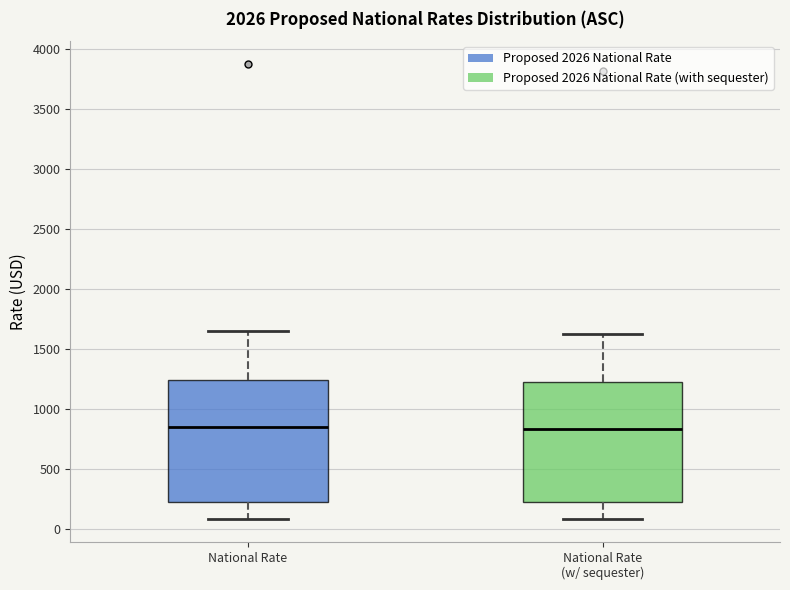

Reading left to right, transcribe this box plot: for each box, give where its median line is, the range the box spans, and where its two whiskers end, as read against the y-axis. The values are not printed on the chart, so give them approximately, as read against the axis.

National Rate: median 850, box 200 to 1250, whiskers 100 to 1650
National Rate (w/ sequester): median 850, box 200 to 1200, whiskers 100 to 1600